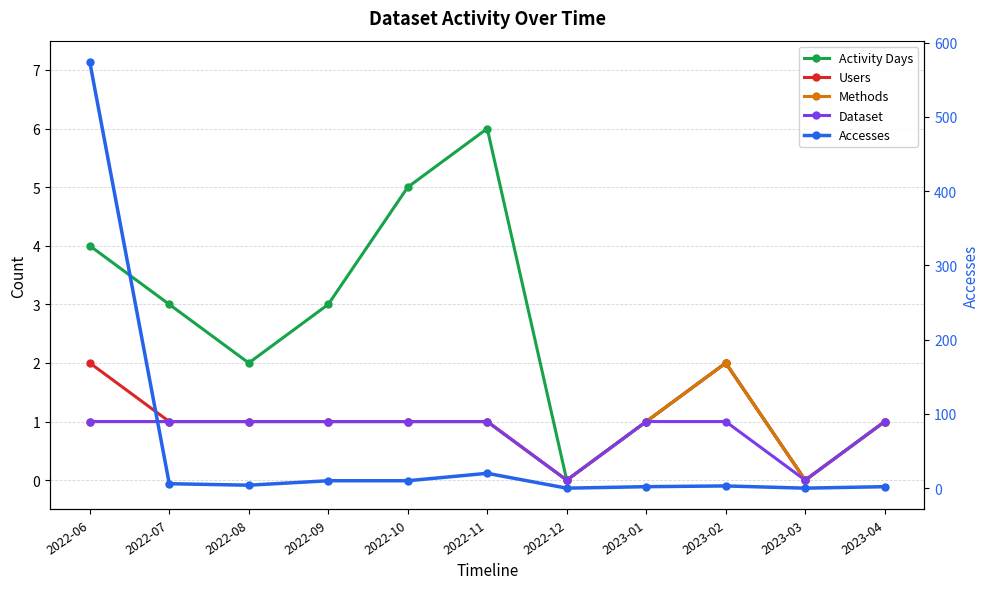

Reading left to right, transcribe all the data shown in this chart.

Activity Days: 2022-06=4	2022-07=3	2022-08=2	2022-09=3	2022-10=5	2022-11=6	2022-12=0	2023-01=1	2023-02=2	2023-03=0	2023-04=1
Users: 2022-06=2	2022-07=1	2022-08=1	2022-09=1	2022-10=1	2022-11=1	2022-12=0	2023-01=1	2023-02=2	2023-03=0	2023-04=1
Methods: 2022-06=1	2022-07=1	2022-08=1	2022-09=1	2022-10=1	2022-11=1	2022-12=0	2023-01=1	2023-02=2	2023-03=0	2023-04=1
Dataset: 2022-06=1	2022-07=1	2022-08=1	2022-09=1	2022-10=1	2022-11=1	2022-12=0	2023-01=1	2023-02=1	2023-03=0	2023-04=1
Accesses: 2022-06=574	2022-07=6	2022-08=4	2022-09=10	2022-10=10	2022-11=20	2022-12=0	2023-01=2	2023-02=3	2023-03=0	2023-04=2